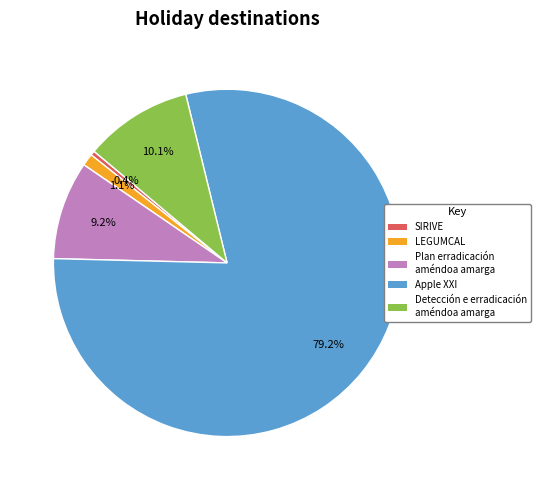

How many segments does this pie chart have?

5